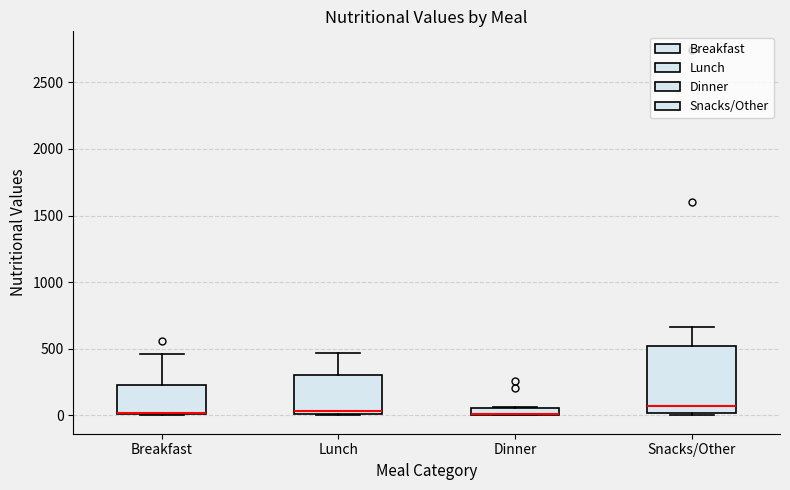

Where does the median line of the box for Snacks/Other sit on the y-axis? The values are not printed on the chart, so give them approximately, as read against the axis.

50